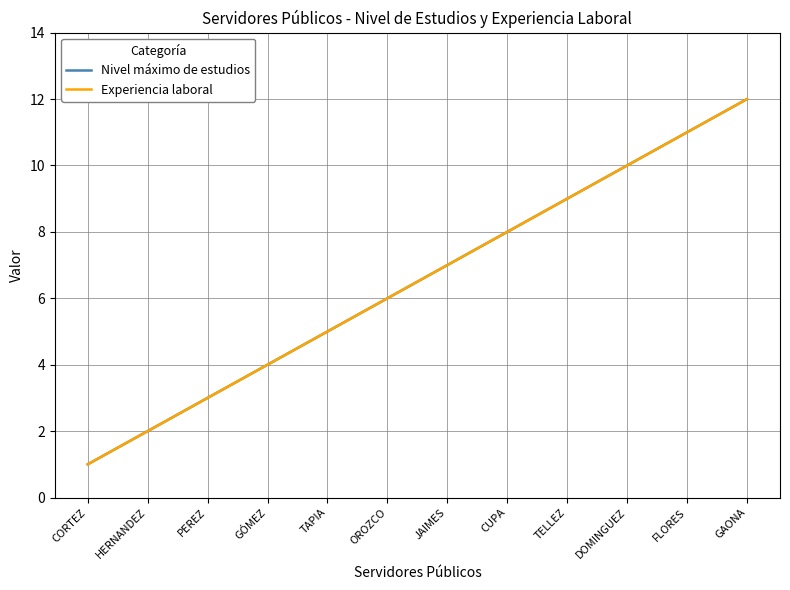

Does the chart have visible grid lines?

Yes